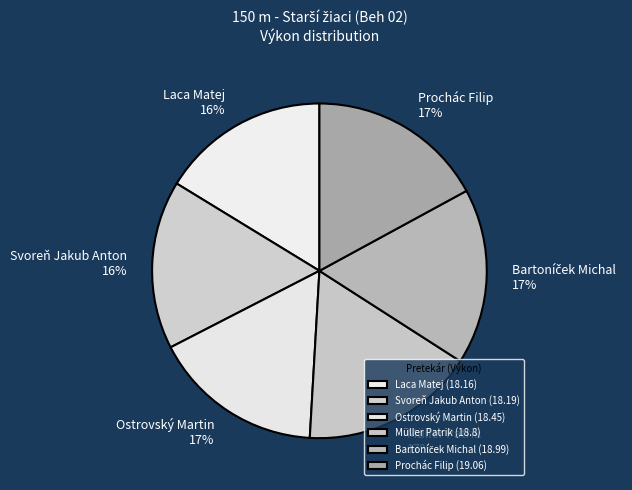

True or false: Svoreň Jakub Anton 16% accounts for 6% of the total.

False